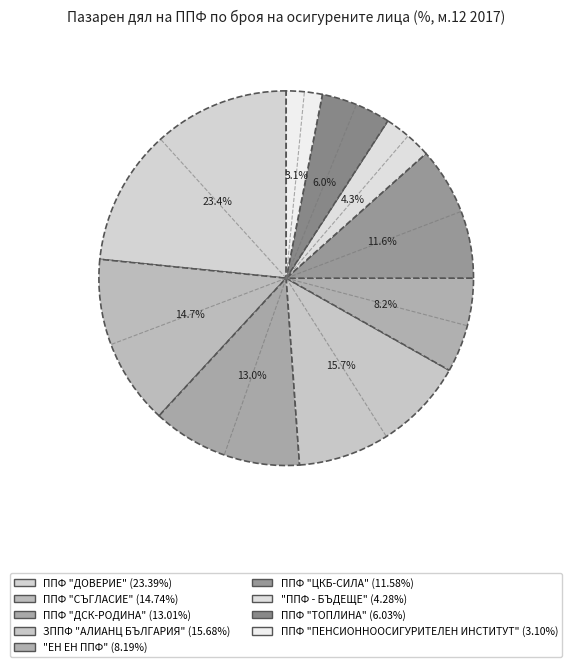

Is ППФ "ЦКБ-СИЛА" the majority of the pie?

No